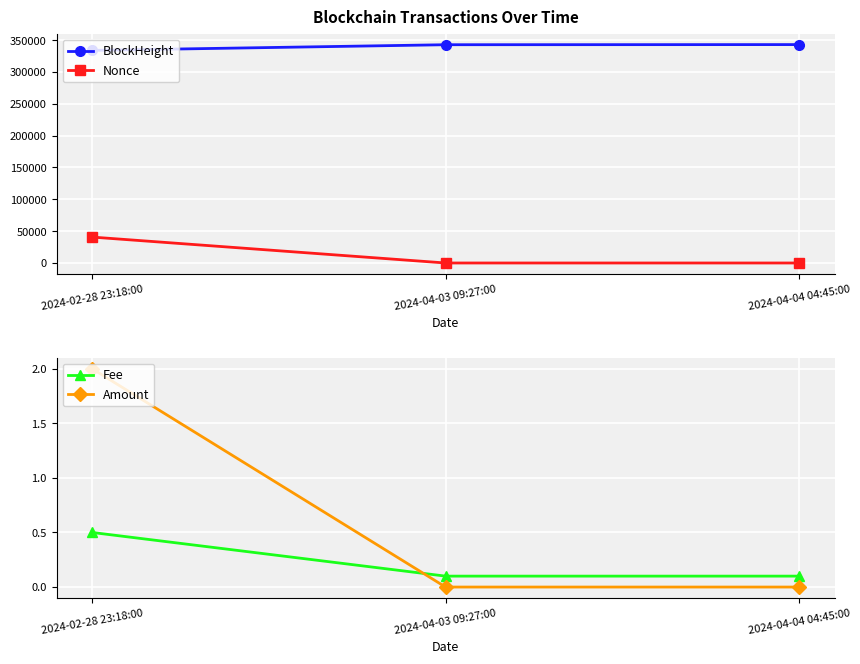

What is the sum of the BlockHeight values at 2024-02-28 23:18:00 and 2024-04-04 04:45:00?

676742